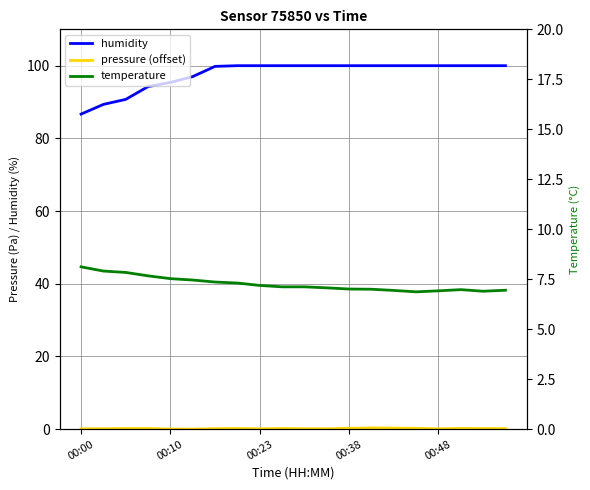

True or false: pressure (offset) and humidity intersect in this chart.

False